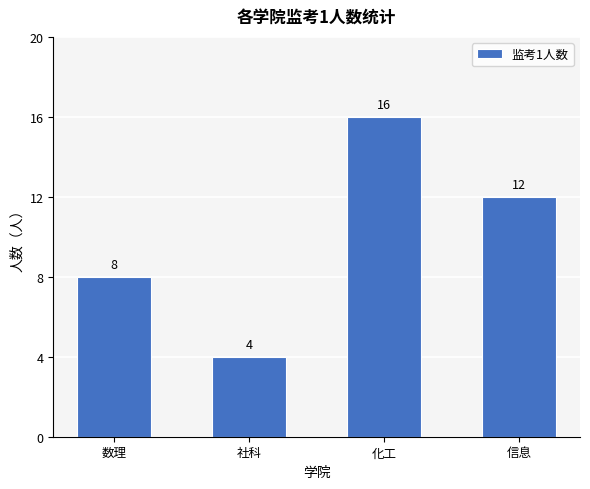

What is the change in value from 数理 to 社科?

-4